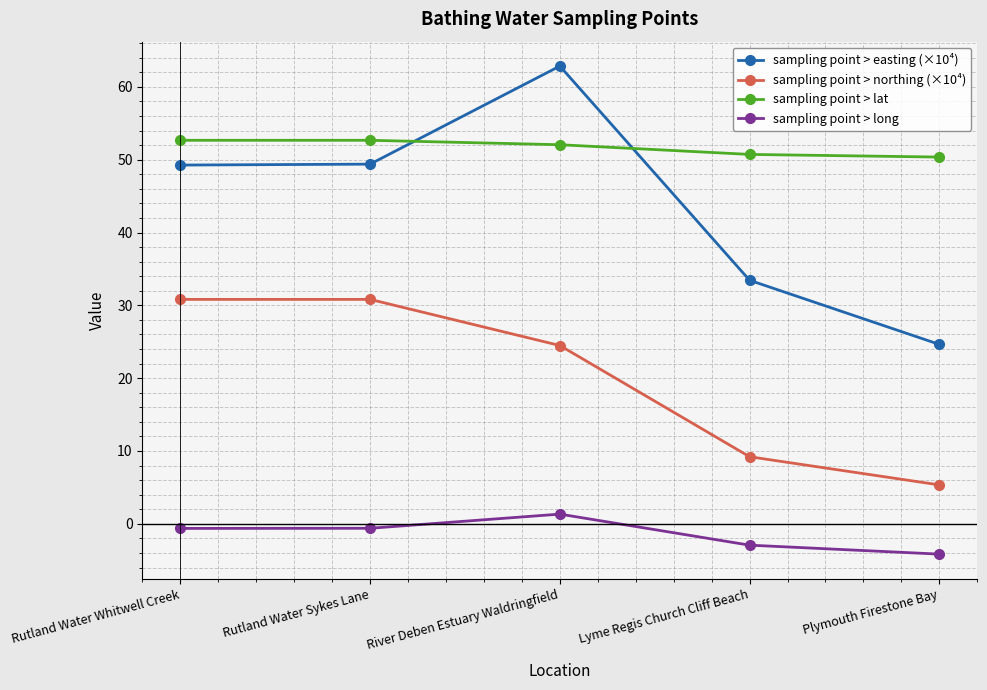

What is the total value across all series at Rutland Water Sykes Lane?

132.3